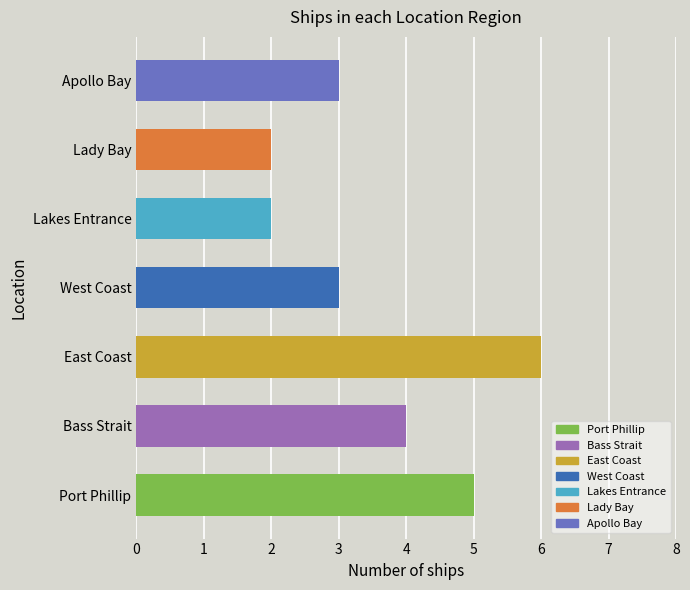

What is the difference between the values at Lakes Entrance and Lady Bay?

0